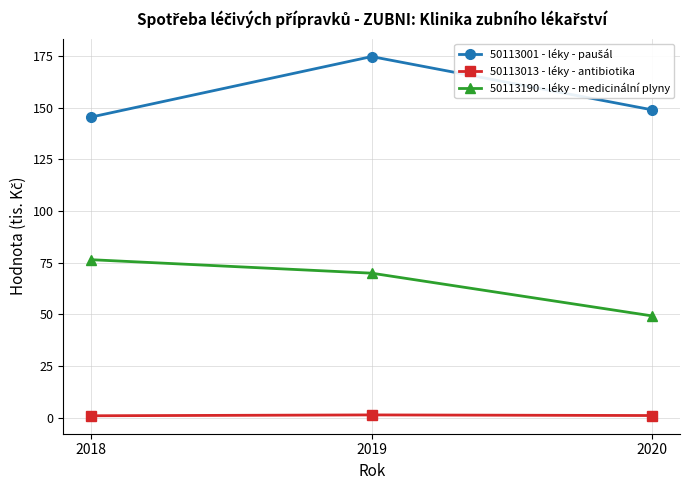

At which category is the sum across all series the highest?

2019